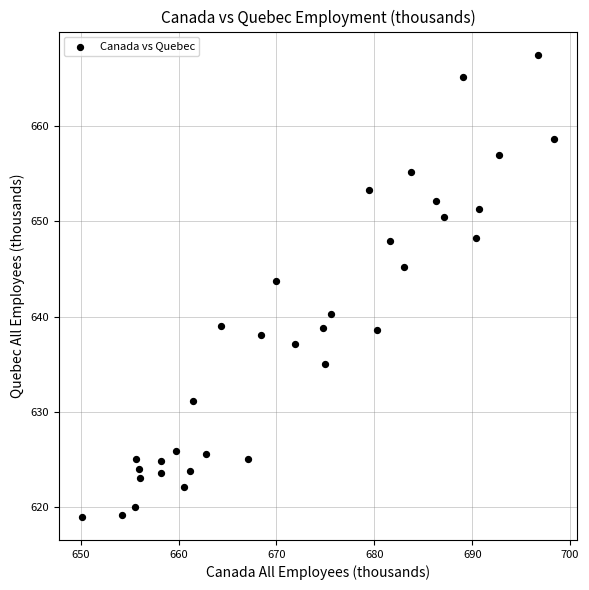

What Y value in the scatter plot is closest to 643?

643.7